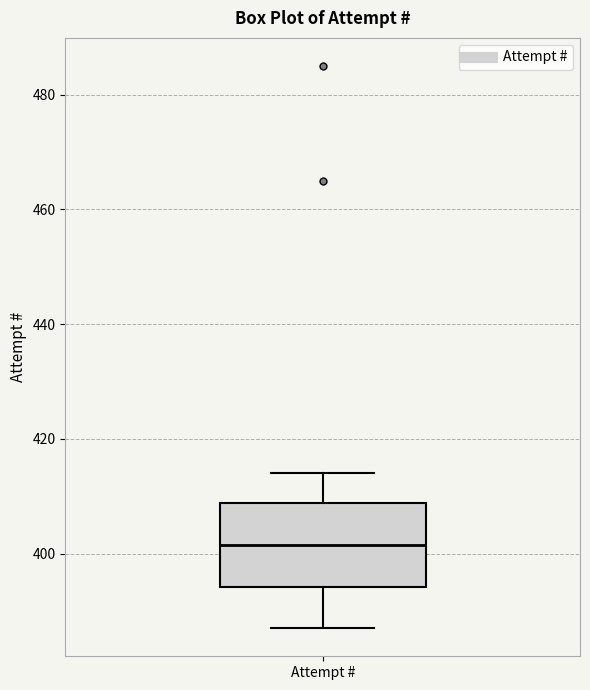

Where is the lower edge of the box for Attempt # on the y-axis? The values are not printed on the chart, so give them approximately, as read against the axis.

394